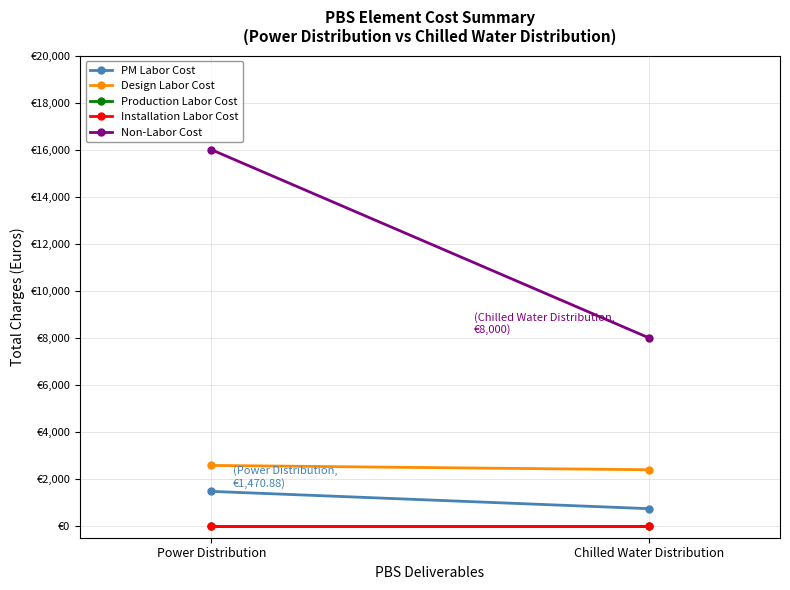

Which series has the largest total across all categories?

Non-Labor Cost